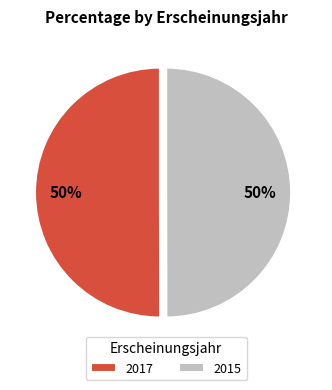

Is it true that 2017 is 50% of the pie?

True